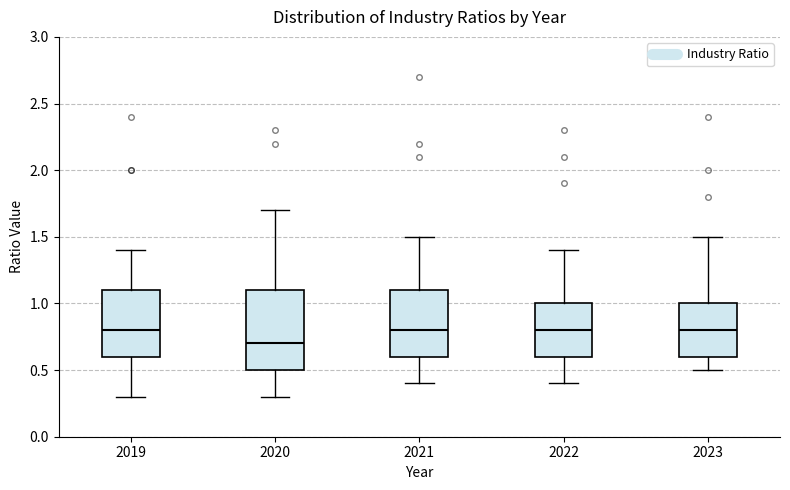

Which box has the lowest median line?

2020